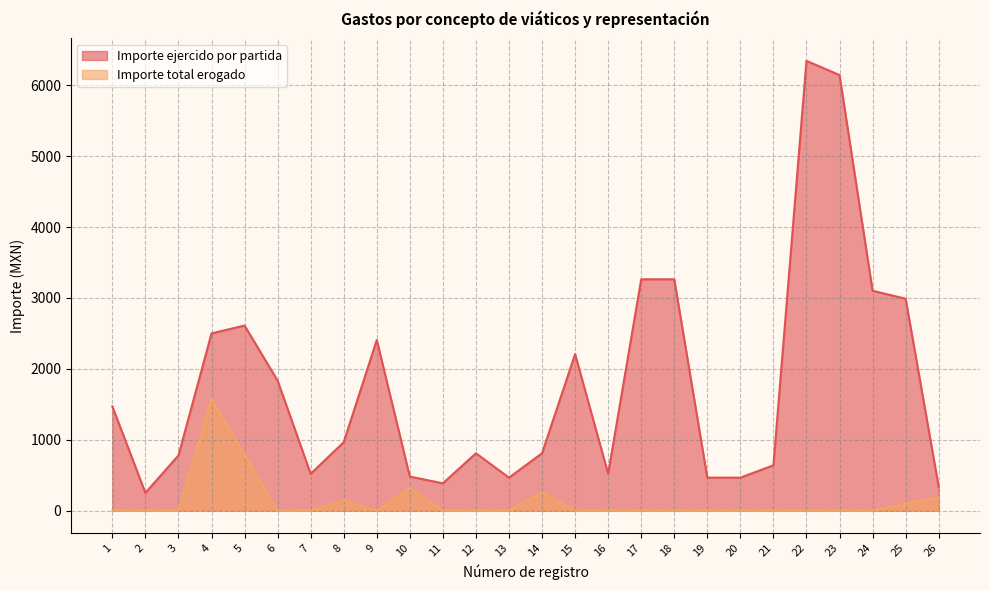

Where does the Importe ejercido por partida series first go above 965?

1